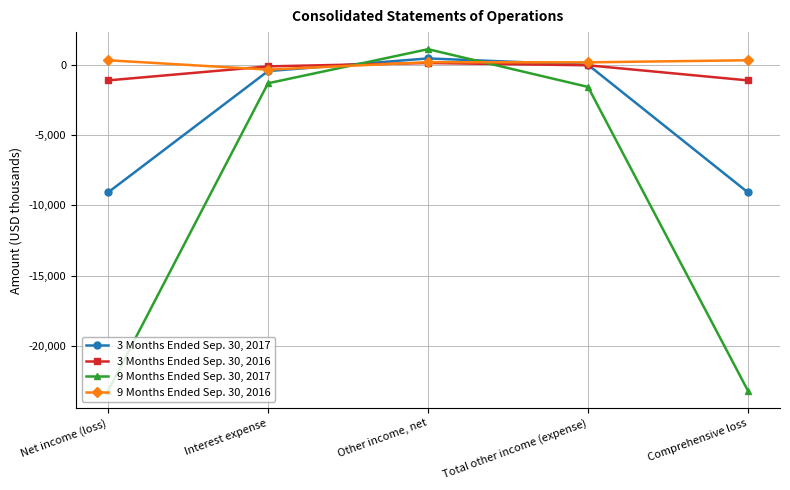

At which category is the sum across all series the highest?

Other income, net